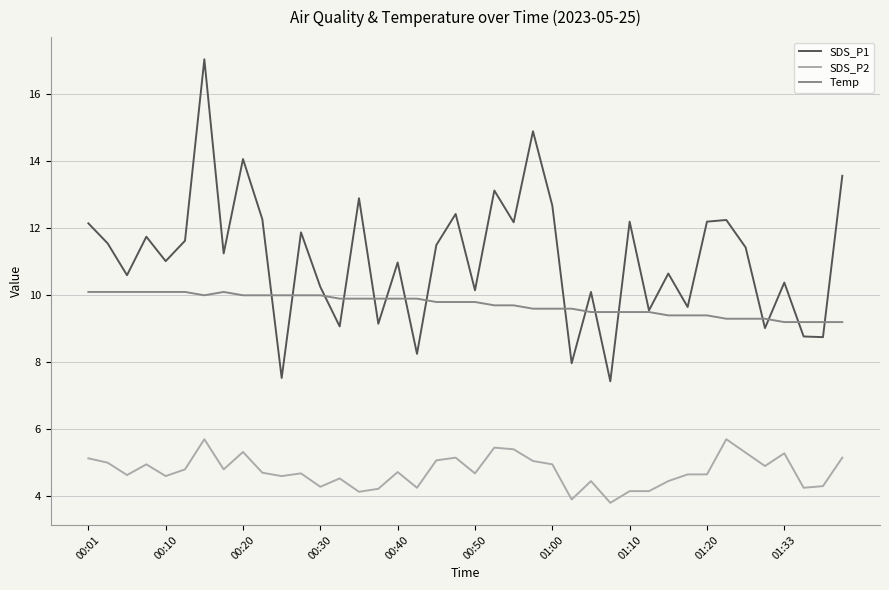

True or false: SDS_P1 and SDS_P2 cross at least once.

False